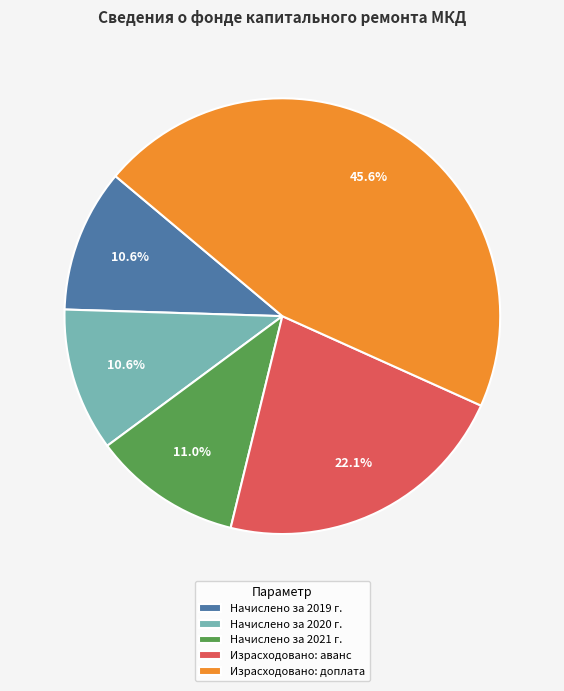

Which slice is the largest?

Израсходовано: доплата